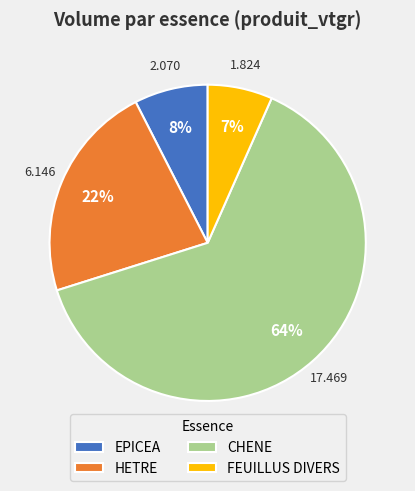

Which slice is the largest?

CHENE